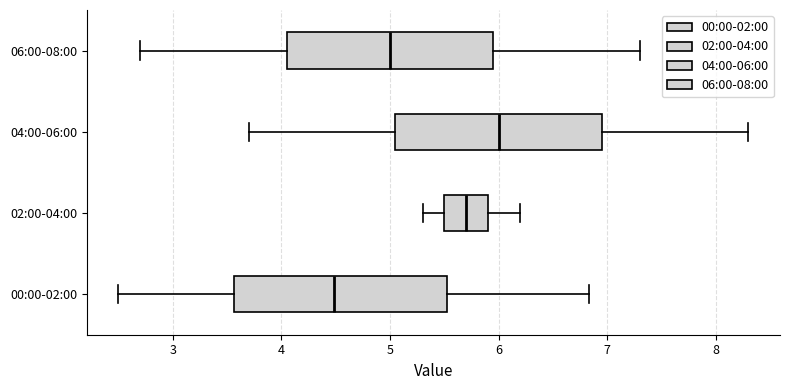

Which box has the furthest to the left median line?

00:00-02:00